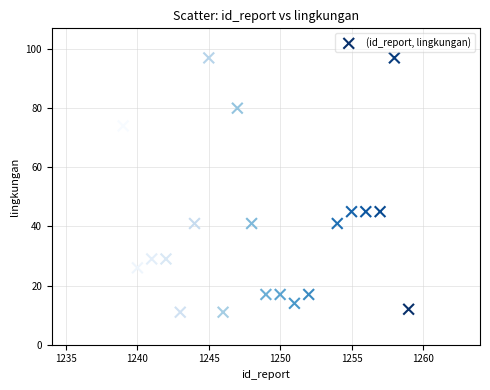

What is the range of X values (max minus min)?

20